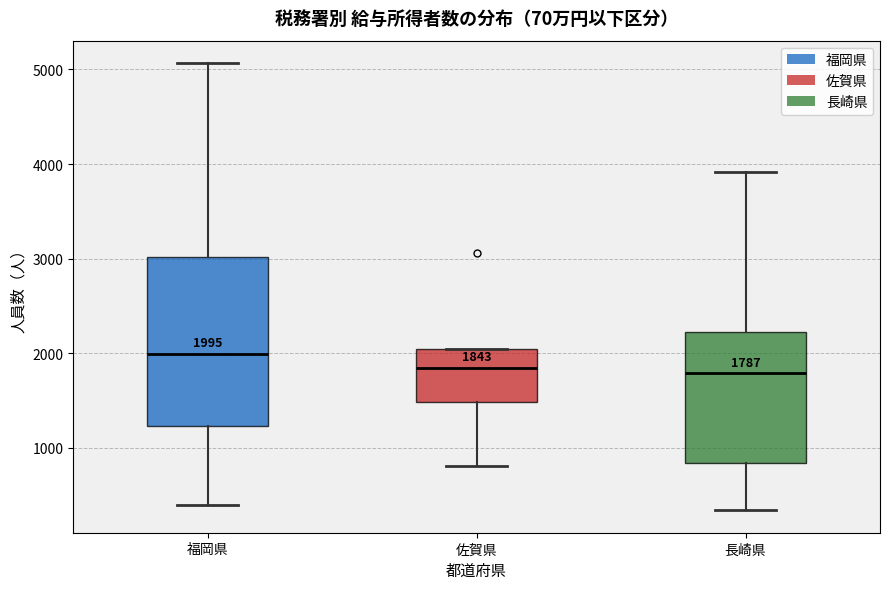

Comparing the boxes themselves (not the whiskers), which one is the tallest?

福岡県